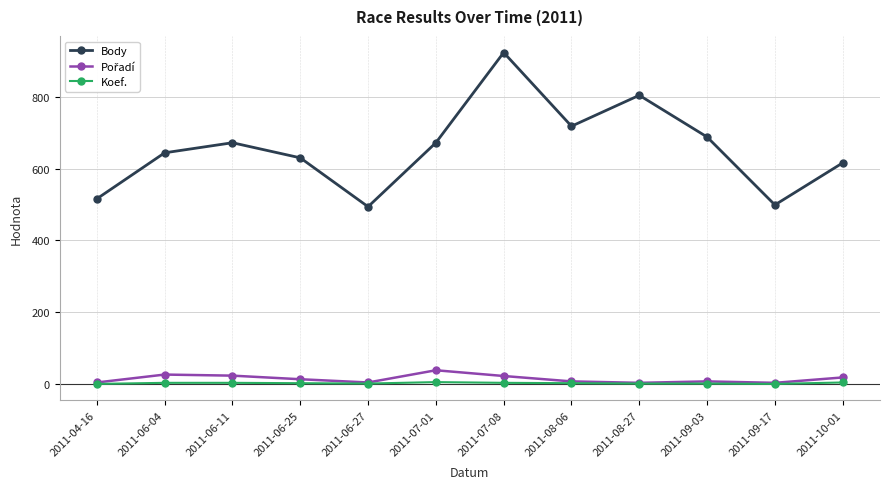

True or false: Body has a value of 630 at 2011-06-25.

True